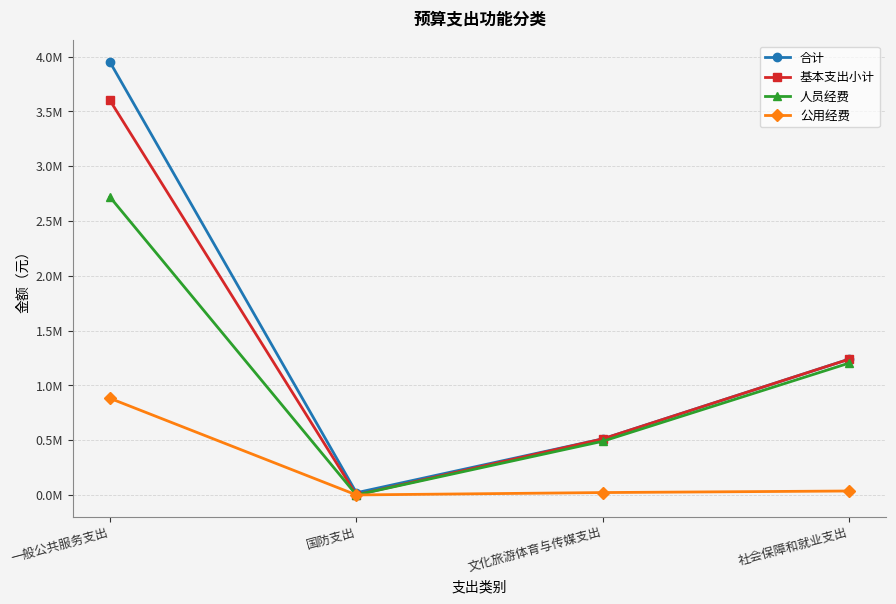

Is this an area chart (filled region under the line)?

No